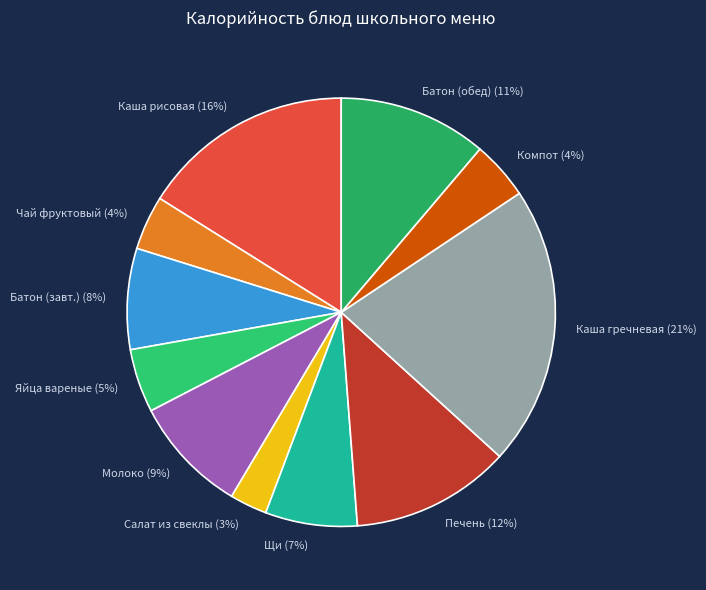

To the nearest percent, what is the difference between the Салат из свеклы and Молоко slice percentages?

6%